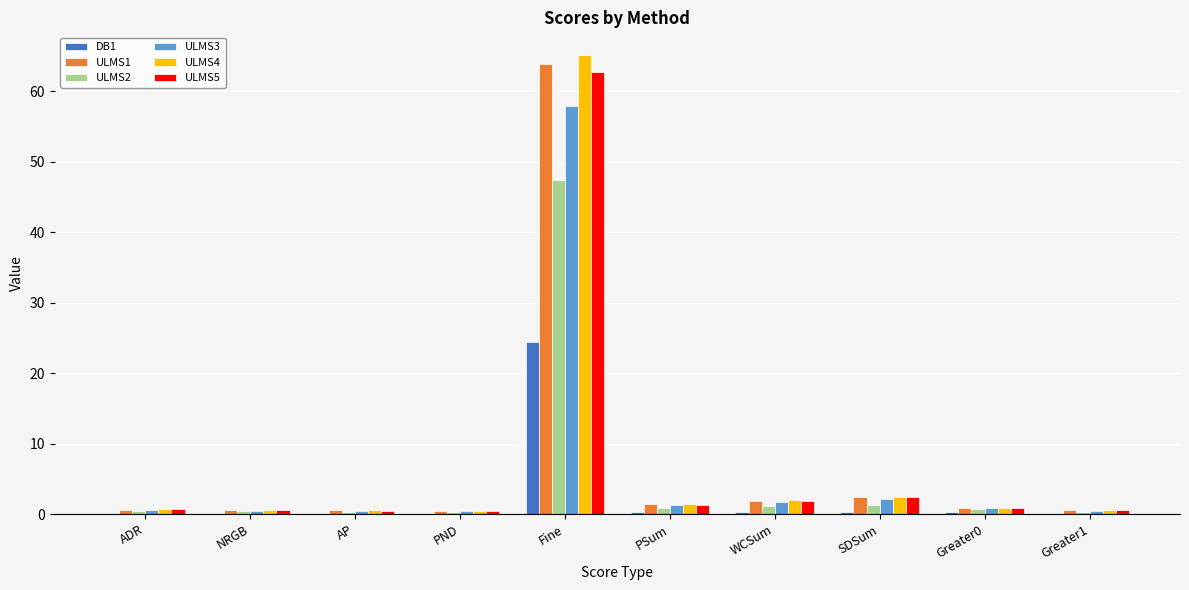

The value of ULMS4 at SDSum is 2.5. True or false?

True